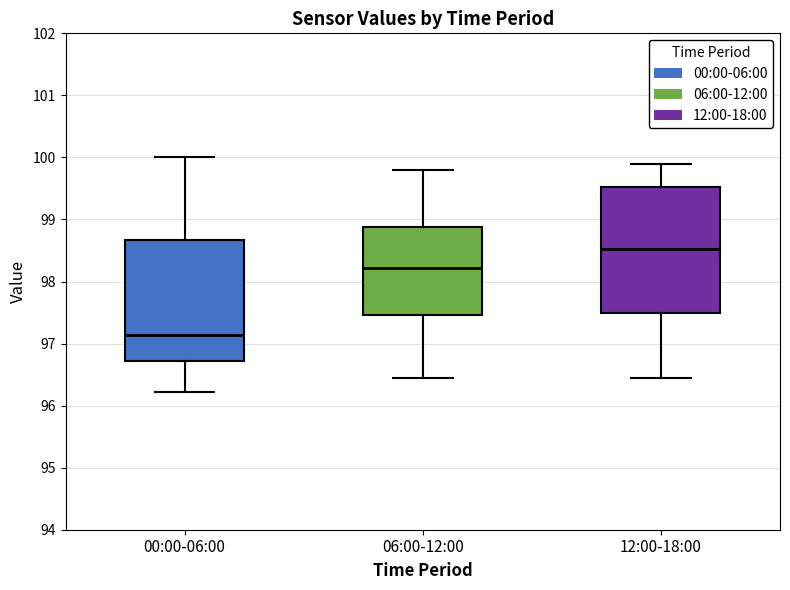

Reading left to right, read every box against the y-axis: the position of its median line, the range the box covers, and the ends of its whiskers. The values are not printed on the chart, so give them approximately, as read against the axis.

00:00-06:00: median 97.1, box 96.7 to 98.7, whiskers 96.2 to 100.0
06:00-12:00: median 98.2, box 97.5 to 98.9, whiskers 96.5 to 99.8
12:00-18:00: median 98.5, box 97.5 to 99.5, whiskers 96.5 to 99.9